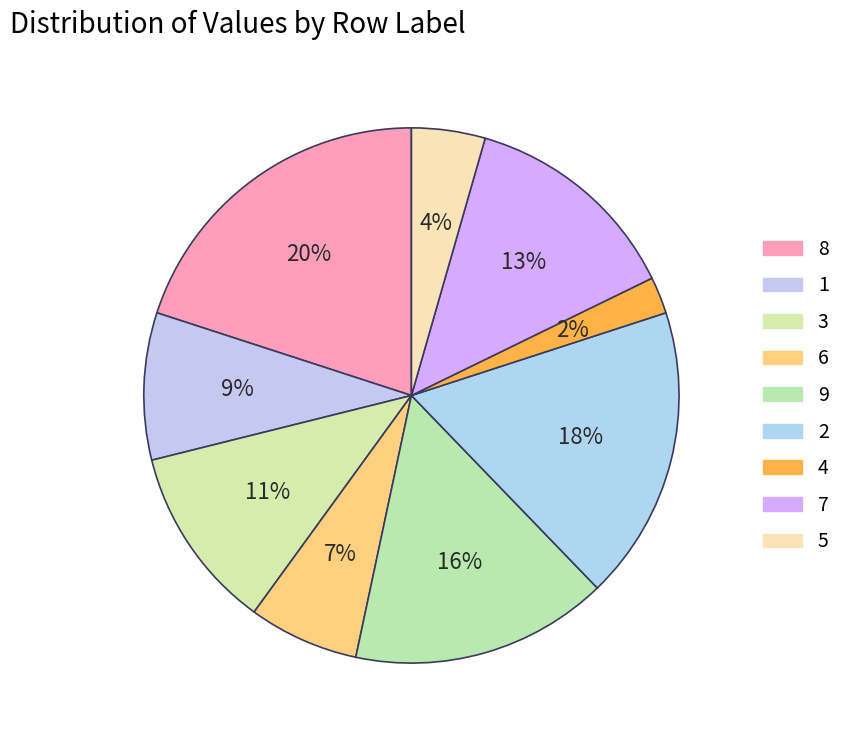

To the nearest percent, what is the difference between the largest and smallest slice percentages?

18%